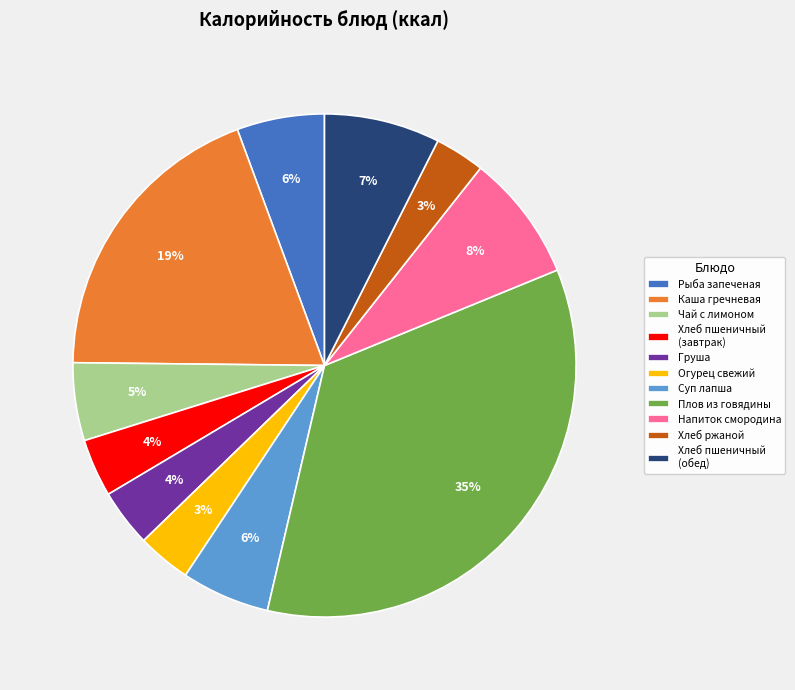

Is the sum of Хлеб пшеничный (завтрак) and Суп лапша greater than half?

No